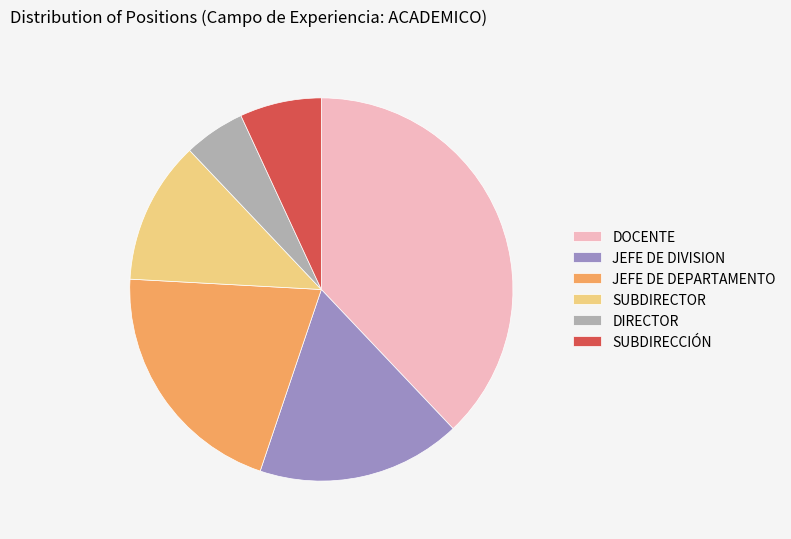

Combined, do SUBDIRECCIÓN and DOCENTE account for over 50%?

No